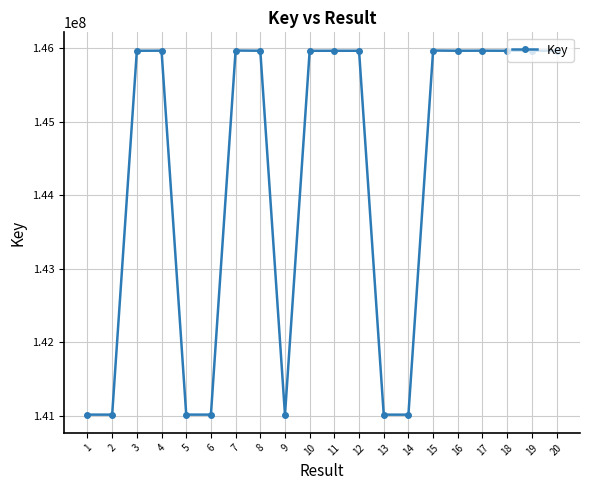

What is the average value?

144230970